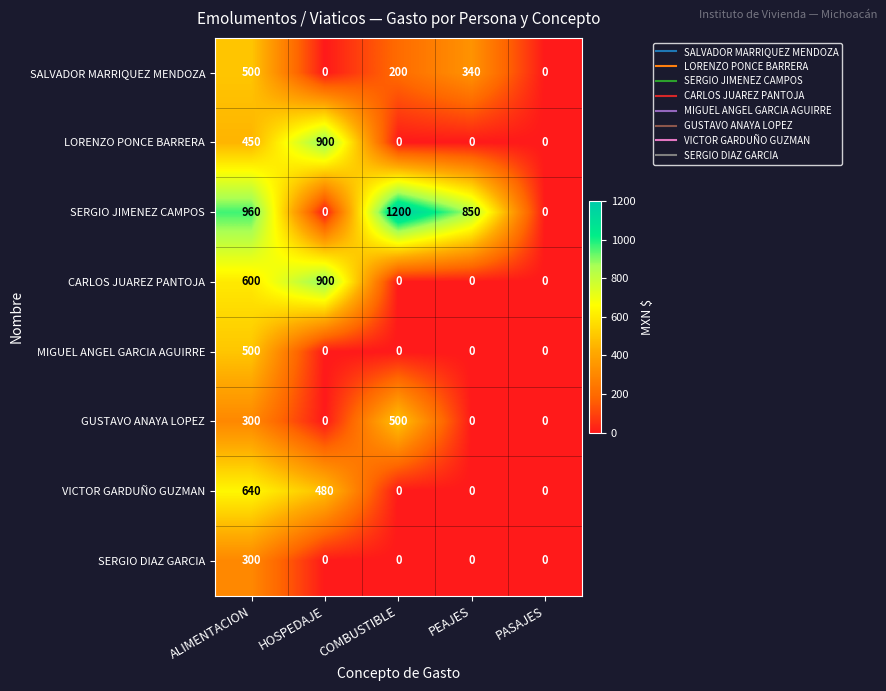

What is the sum of all SERGIO JIMENEZ CAMPOS values?

3010